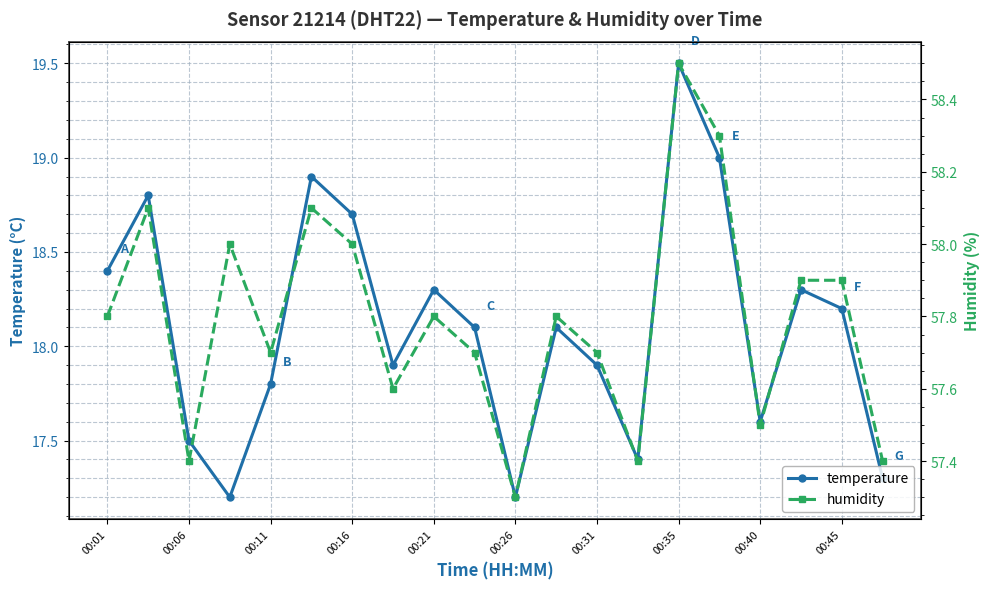

At which label does temperature first exceed 18?

00:01